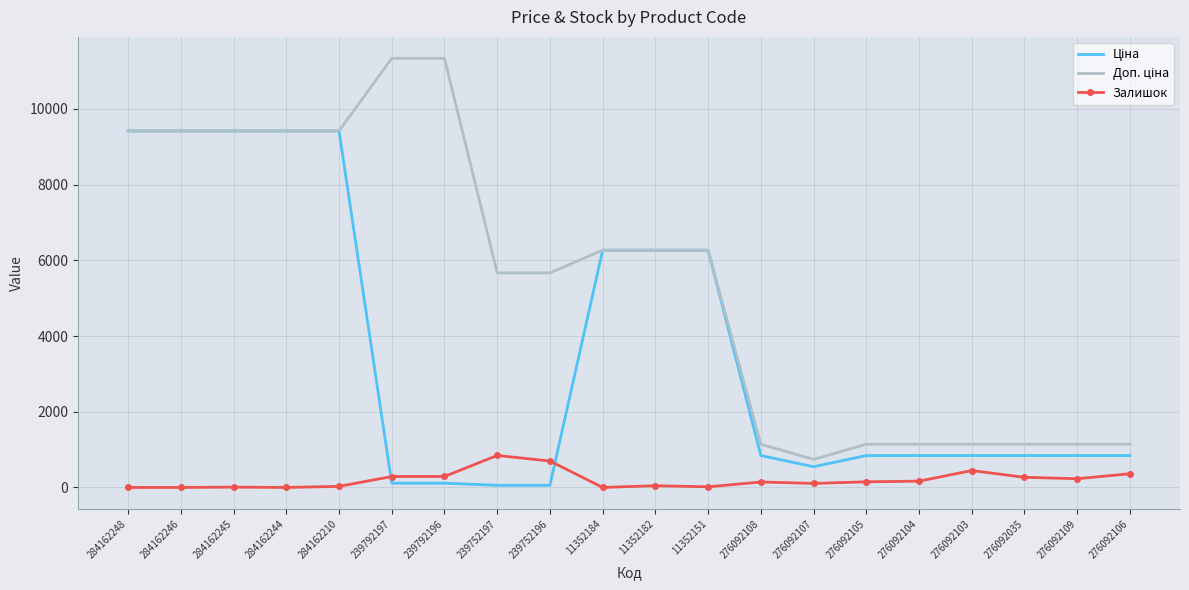

True or false: Залишок has a value of 17.0 at 11352151.

True